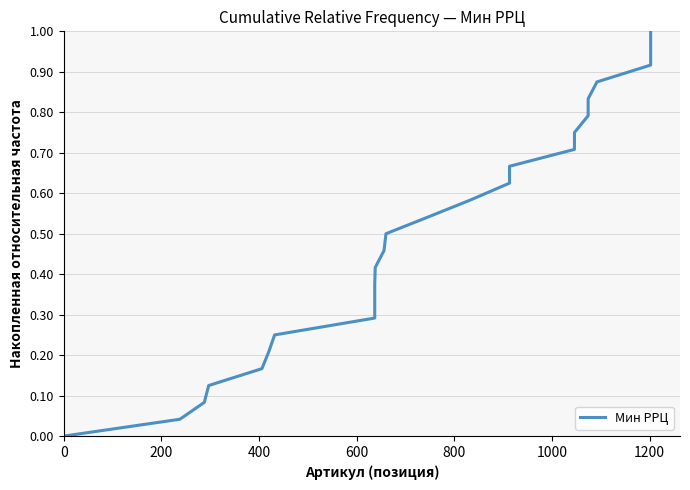

True or false: there are more than 2 points higher than both neighbors.

False